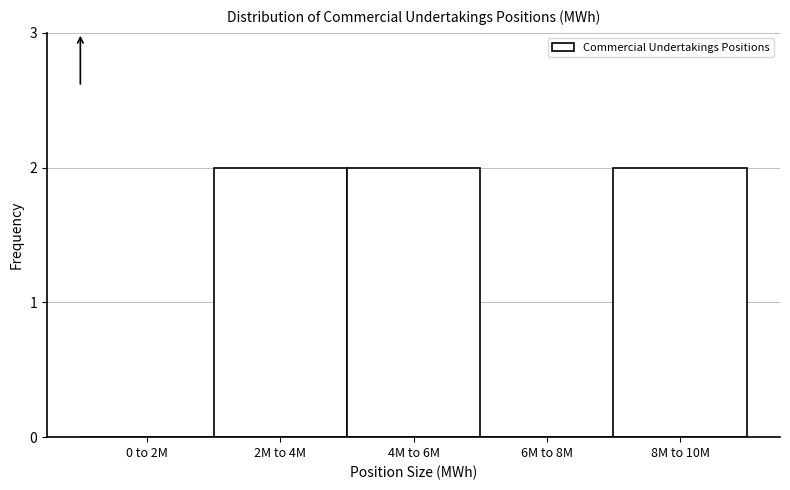

Reading left to right, transcribe all the data shown in this chart.

0 to 2M=0	2M to 4M=2	4M to 6M=2	6M to 8M=0	8M to 10M=2